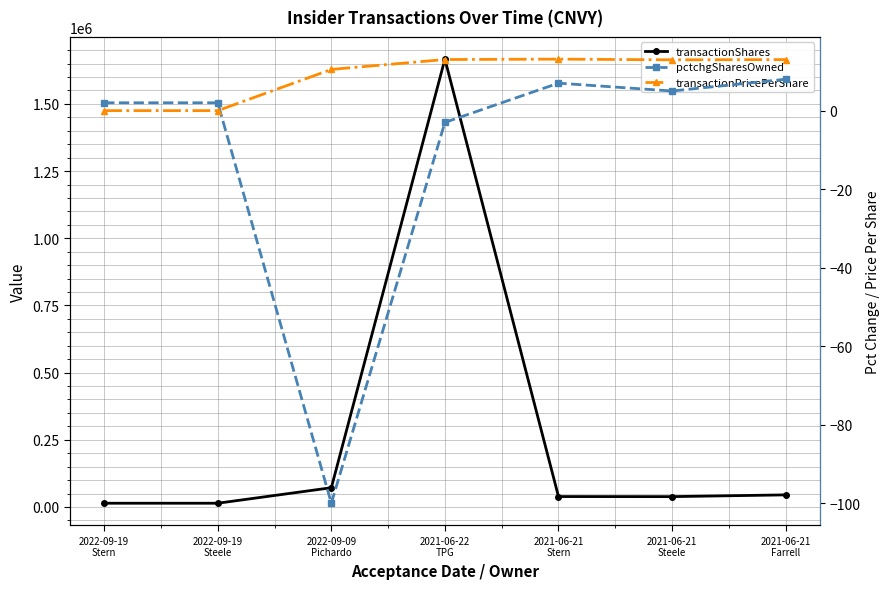

The value of transactionPricePerShare at 2021-06-22
TPG is 20.1. True or false?

False